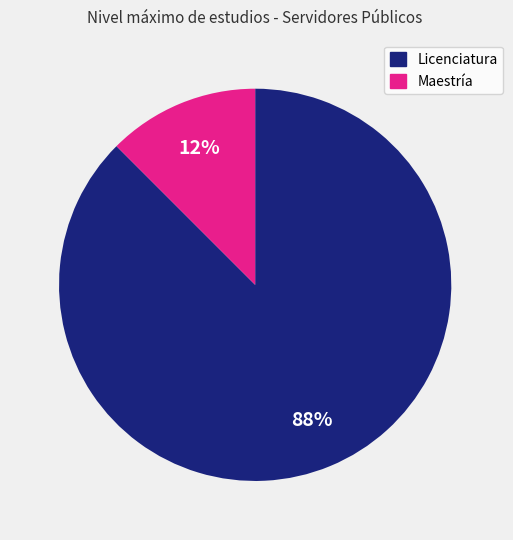

What is the smallest slice in the pie chart?

Maestría